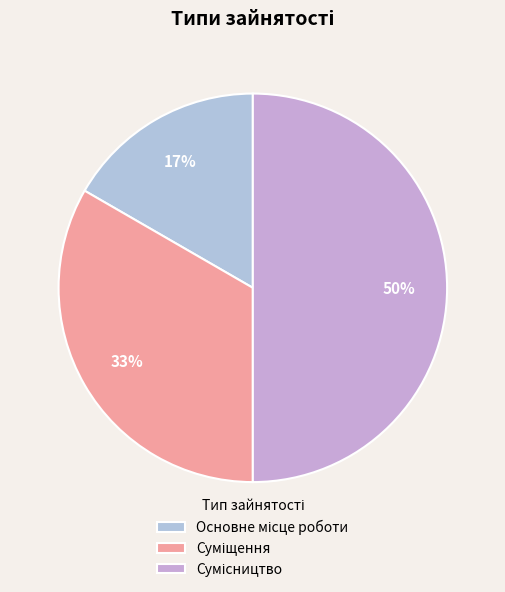

True or false: Сумісництво accounts for 50% of the total.

True